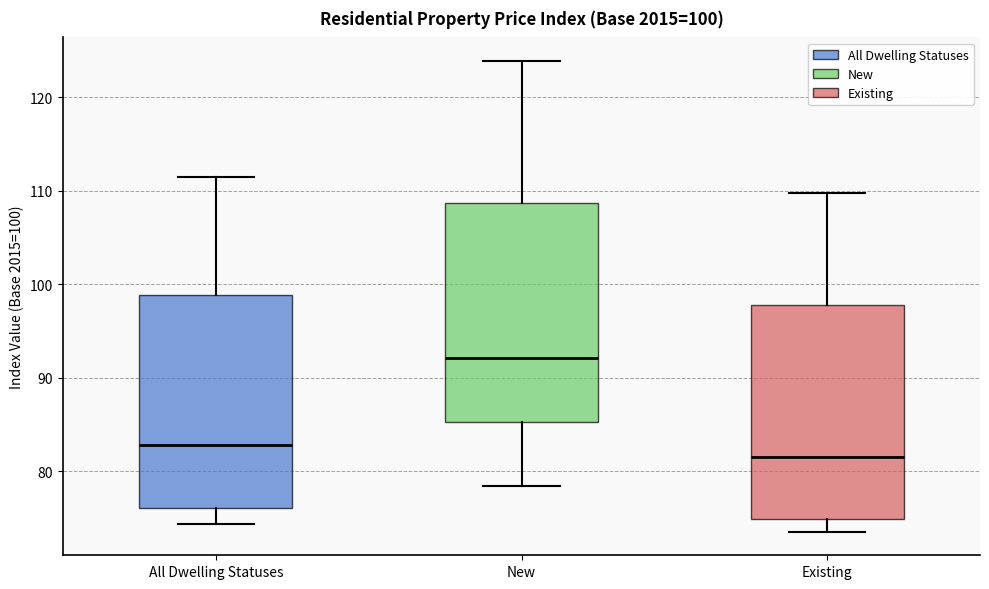

Which box has the lowest median line?

Existing